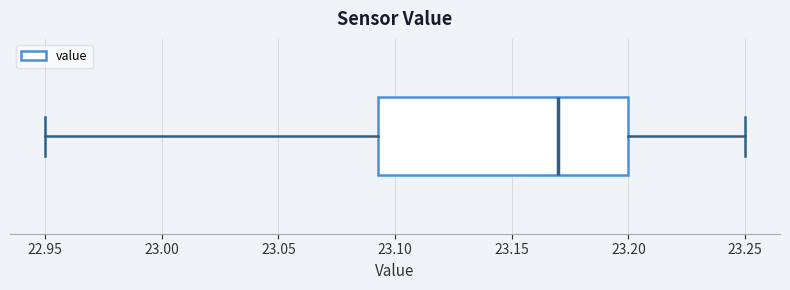

Where does the right whisker of the box end on the x-axis? The values are not printed on the chart, so give them approximately, as read against the axis.

23.250